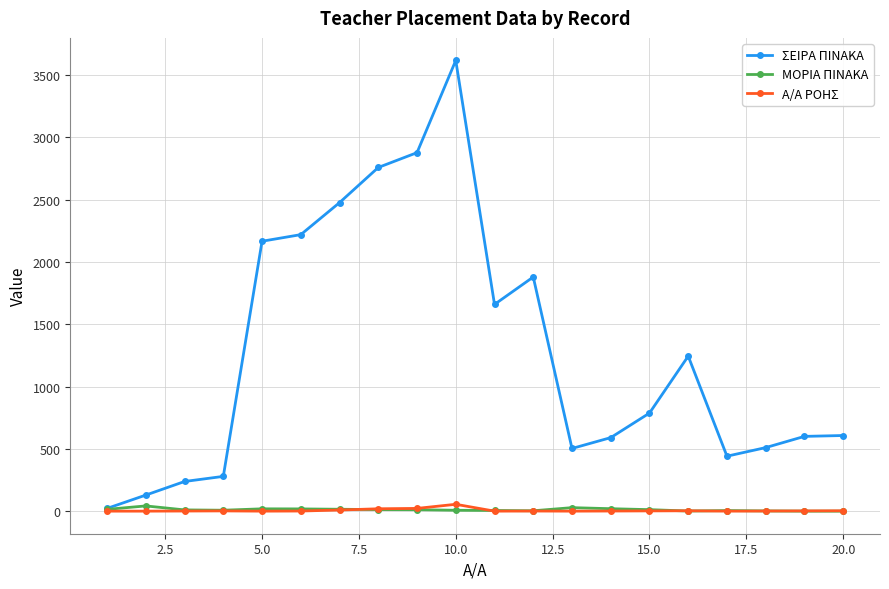

What is the smallest value displayed?

0.7